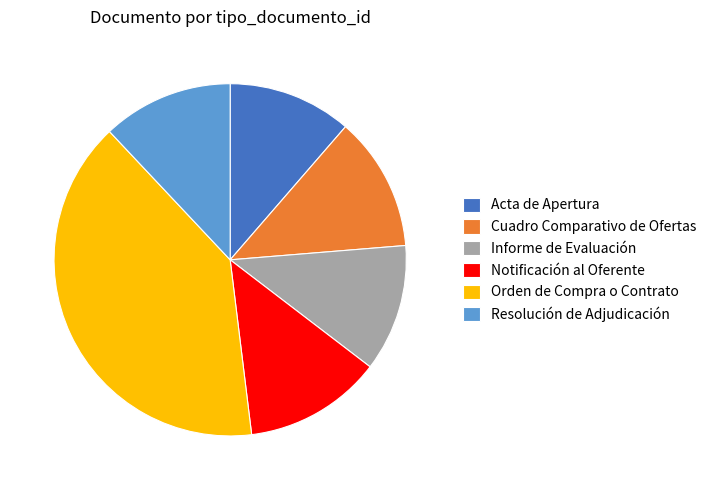

True or false: Notificación al Oferente accounts for 13% of the total.

True